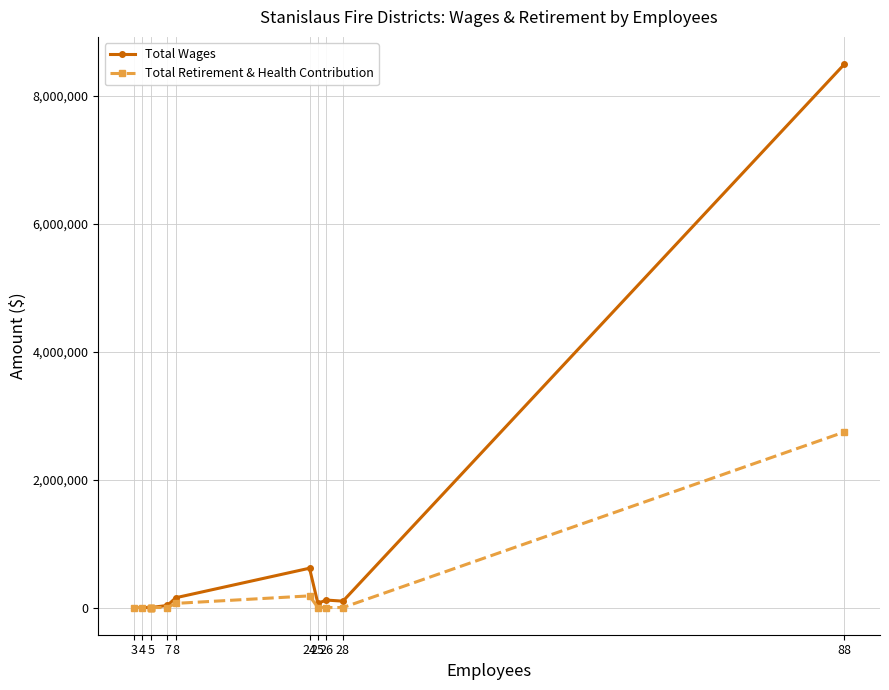

How many values in Total Wages are above zero?

7